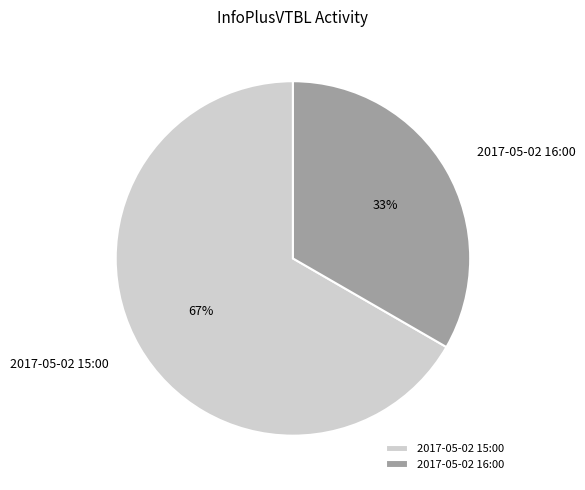

To the nearest percent, what percentage of the pie is 2017-05-02 16:00?

33%